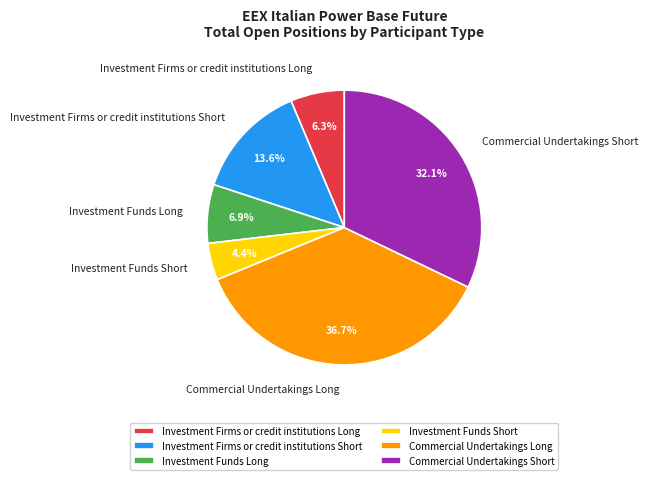

To the nearest percent, what percentage of the pie is Commercial Undertakings Short?

32%